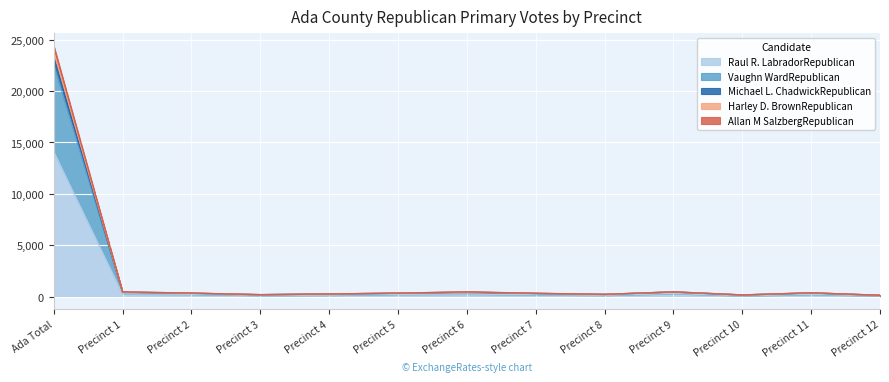

At which label does Michael L. ChadwickRepublican first exceed 343?

Ada Total